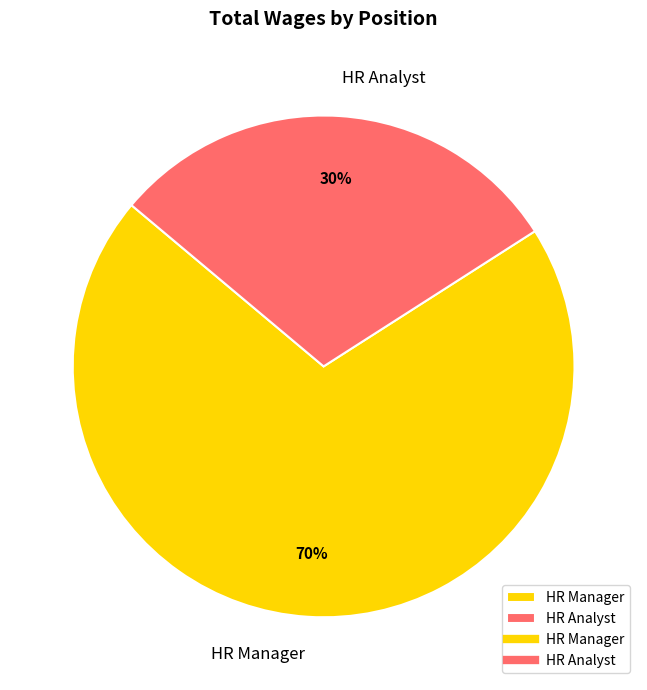

Do HR Analyst and HR Manager together represent more than half of the pie?

Yes